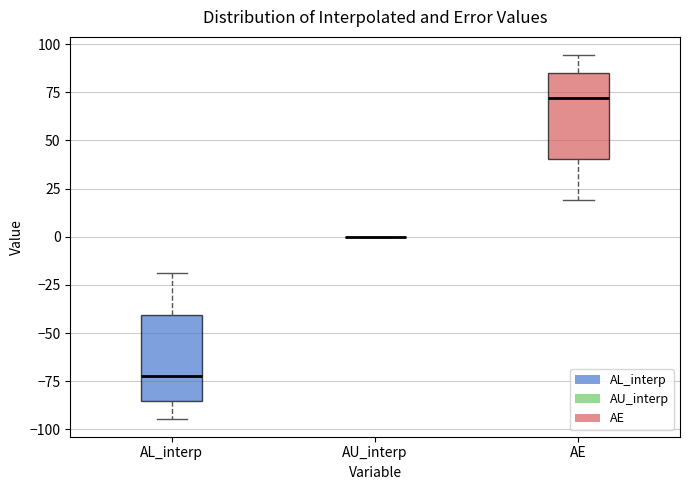

Reading left to right, read every box against the y-axis: the position of its median line, the range the box covers, and the ends of its whiskers. The values are not printed on the chart, so give them approximately, as read against the axis.

AL_interp: median -70, box -85 to -40, whiskers -95 to -20
AU_interp: box collapsed to a line at 0, whiskers 0 to 0
AE: median 70, box 40 to 85, whiskers 20 to 95